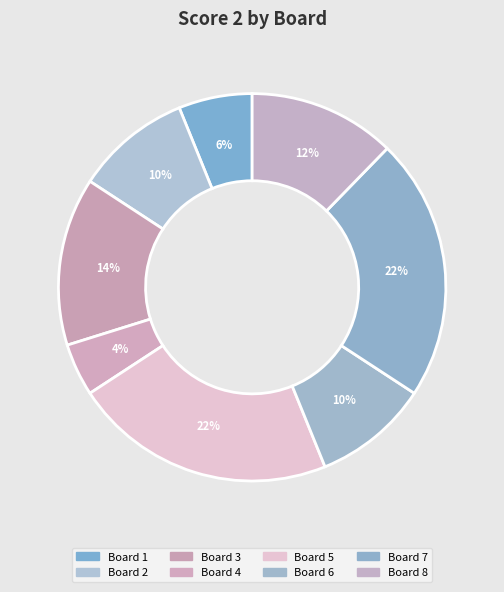

How many slices are in this pie chart?

8